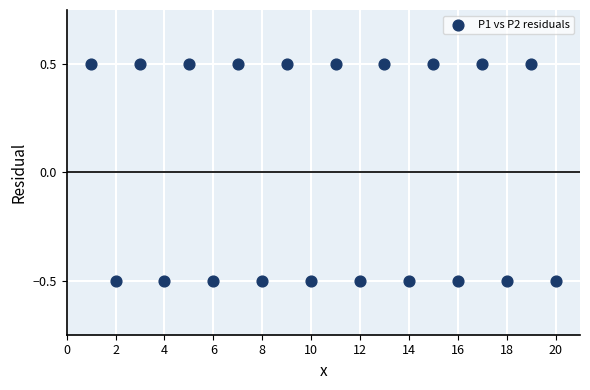

What is the range of X values (max minus min)?

19.0